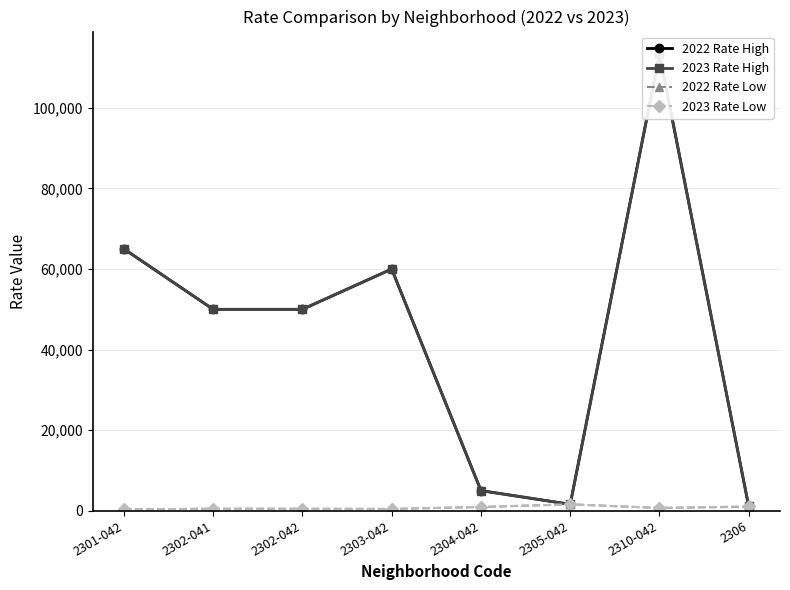

True or false: 2023 Rate High and 2023 Rate Low intersect in this chart.

False